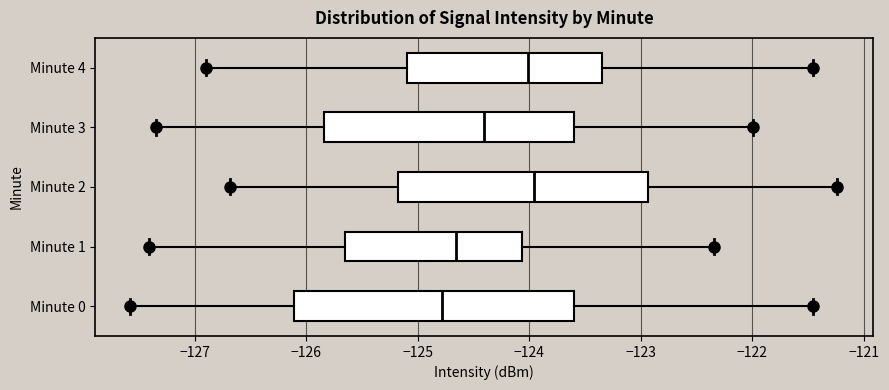

Where is the left edge of the box for Minute 3 on the x-axis? The values are not printed on the chart, so give them approximately, as read against the axis.

-125.8